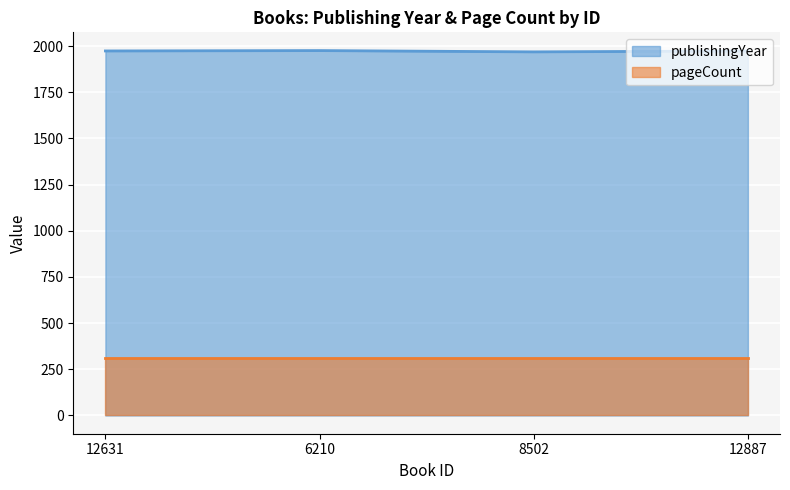

What is the label of the 3rd point from the right?

6210